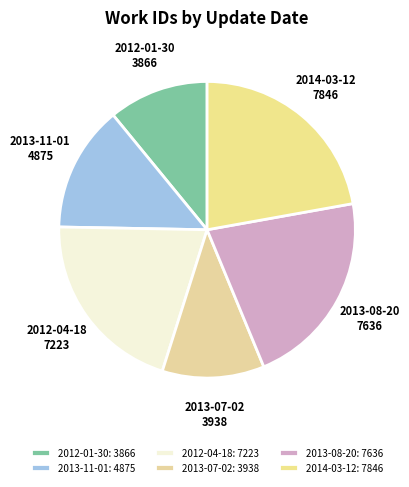

Count the number of slices in the pie.

6